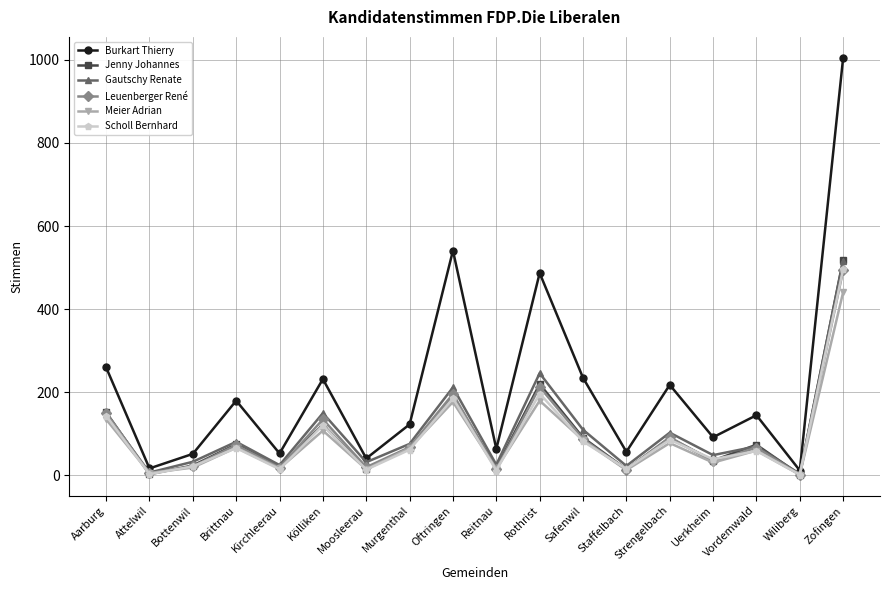

What is the approximate value of Gautschy Renate at Kölliken, to the nearest 100?

200